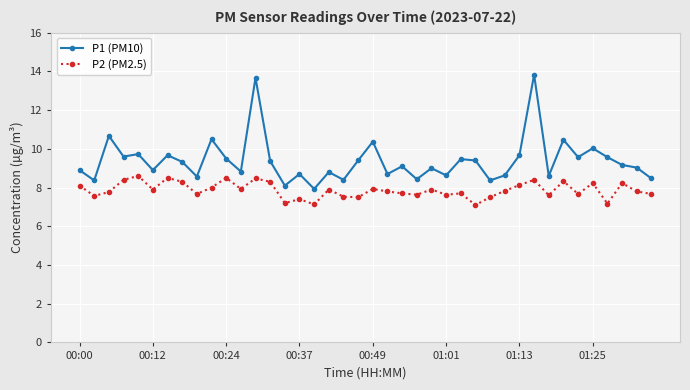

True or false: P2 (PM2.5) has more than 1 points higher than both neighbors.

True